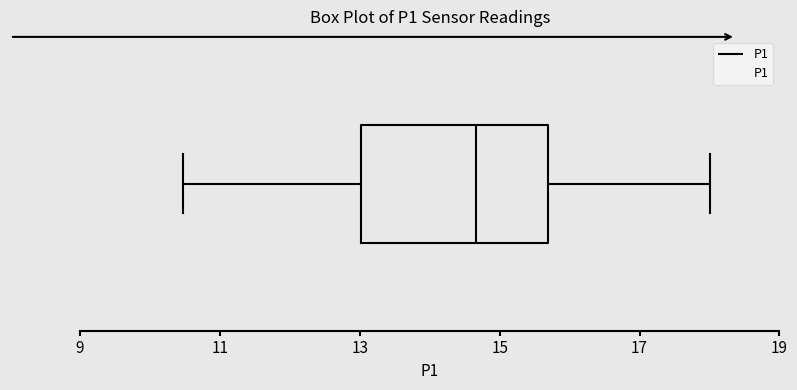

Transcribe this box plot: give where the median line is, the range the box spans, and where the two whiskers end, as read against the x-axis. The values are not printed on the chart, so give them approximately, as read against the axis.

median 14.6, box 13.0 to 15.6, whiskers 10.4 to 18.0